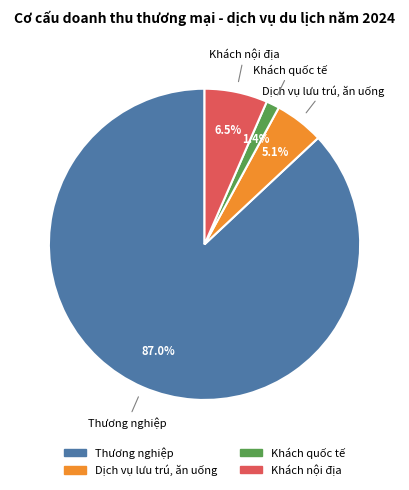

To the nearest percent, what percentage of the pie is Thương nghiệp?

87%